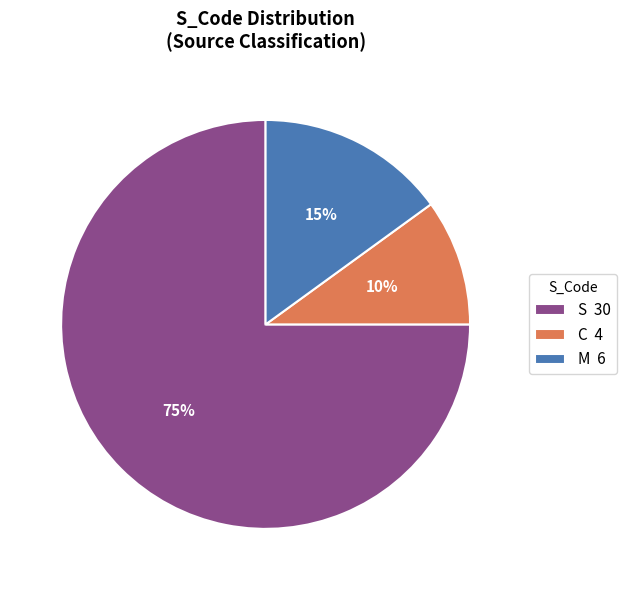

Which category has the biggest portion of the pie?

S